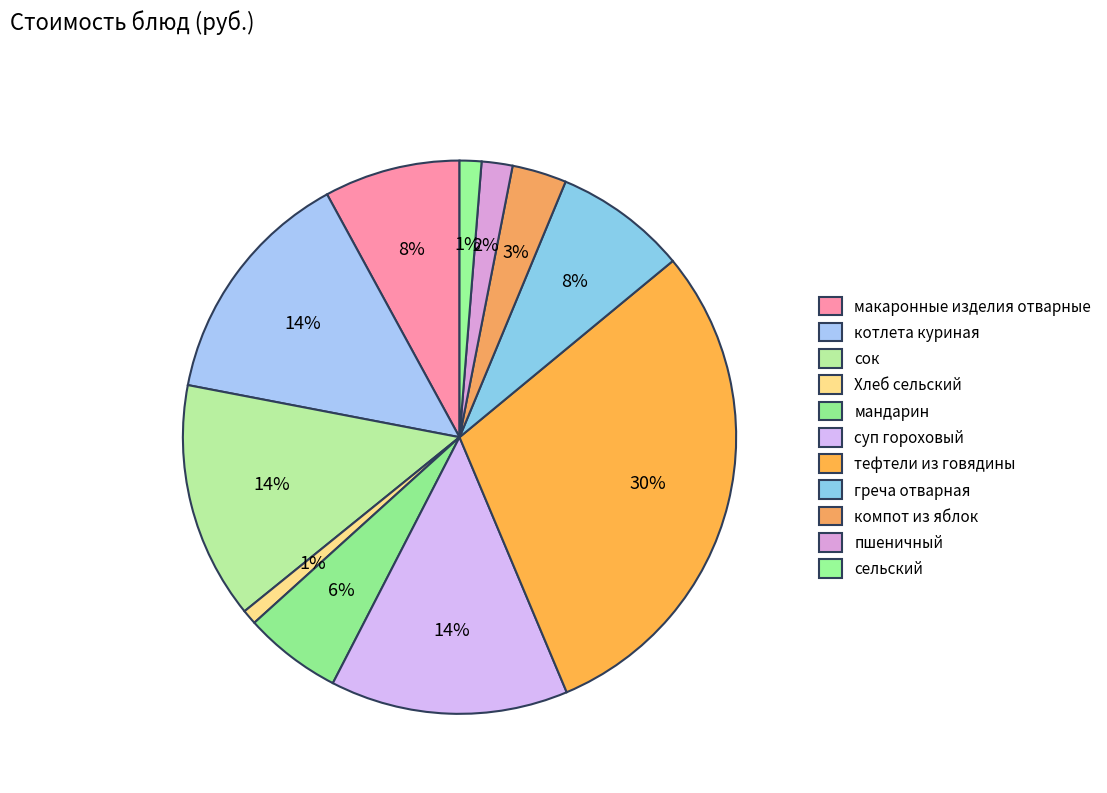

Is there a majority slice in this chart?

No